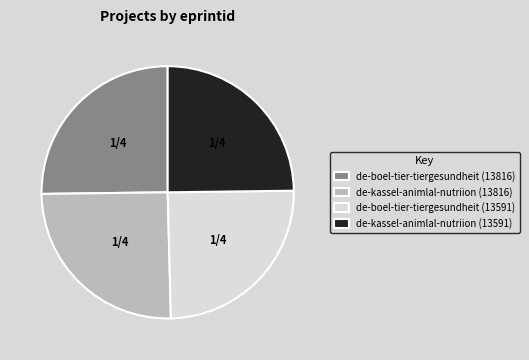

What is the ratio of the value at de-kassel-animlal-nutriion (13816) to the value at de-boel-tier-tiergesundheit (13816)?

1.0